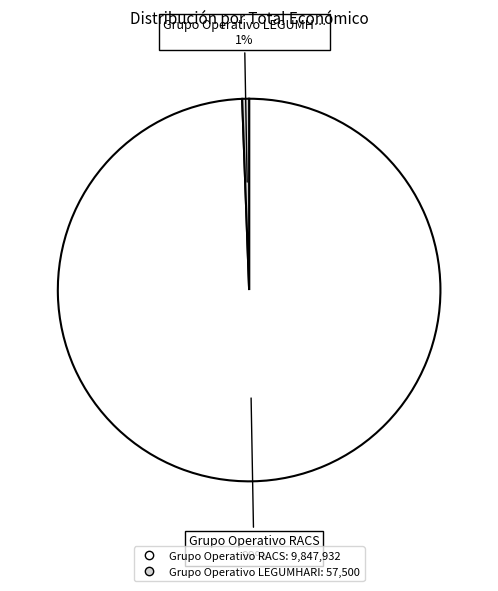

What percentage is the Grupo Operativo LEGUMHARI slice, to the nearest percent?

1%